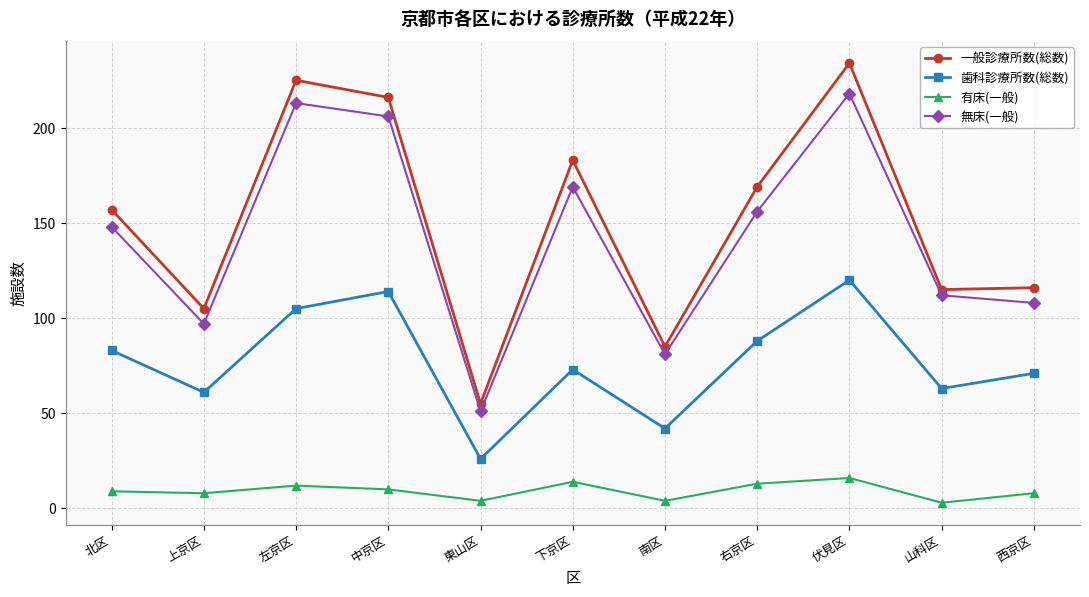

The value of 一般診療所数(総数) at 中京区 is 363. True or false?

False